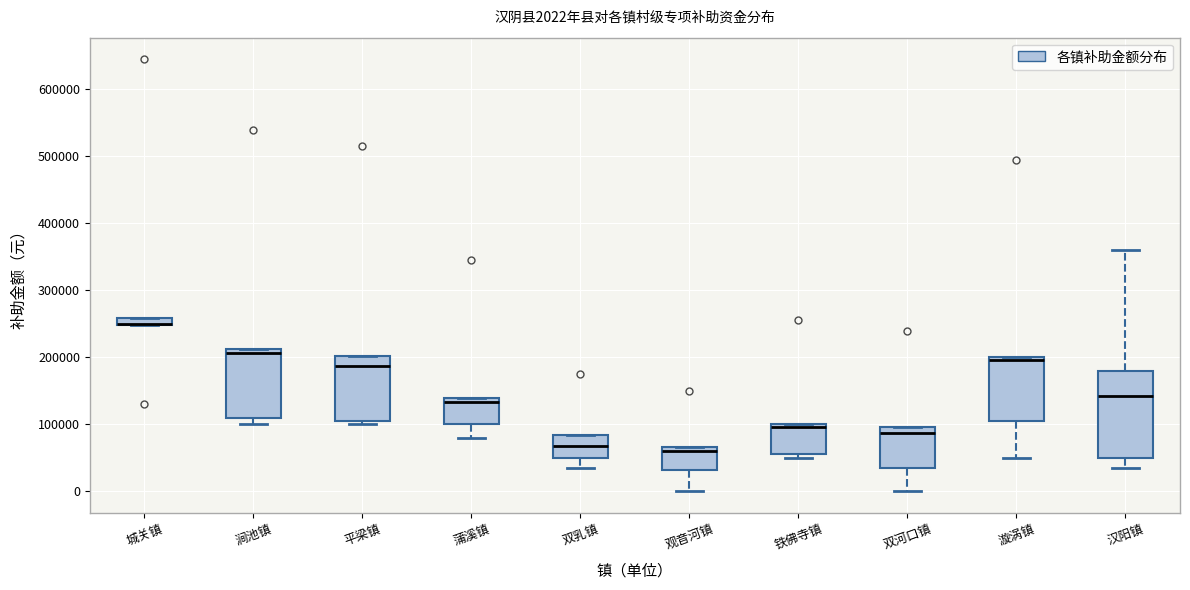

Comparing the boxes themselves (not the whiskers), which one is the tallest?

汉阳镇